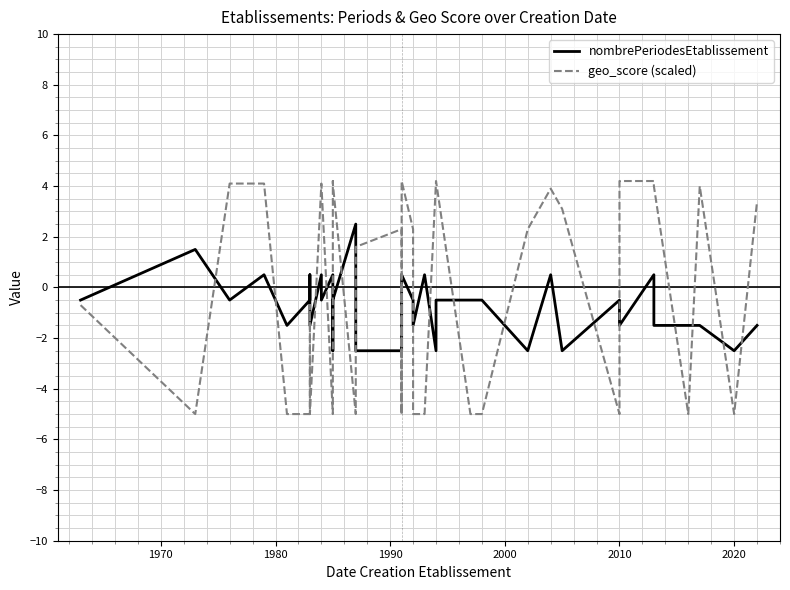

What is the label of the 35th point from the right?

2010